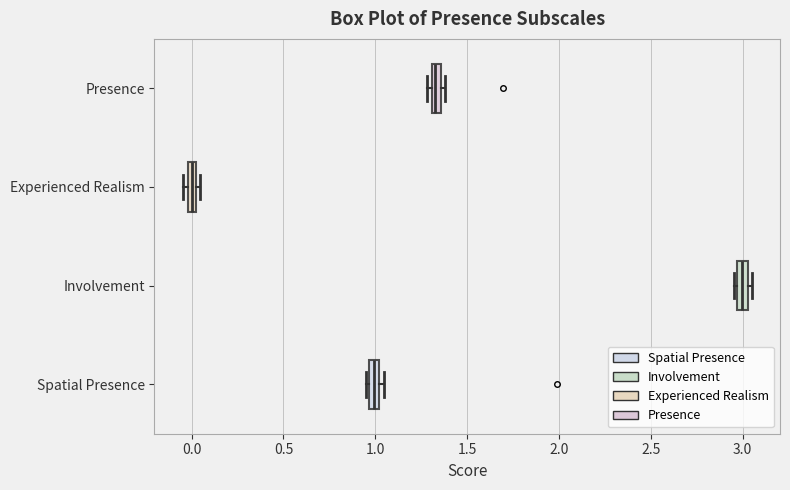

Where does the median line of the box for Involvement sit on the x-axis? The values are not printed on the chart, so give them approximately, as read against the axis.

3.00